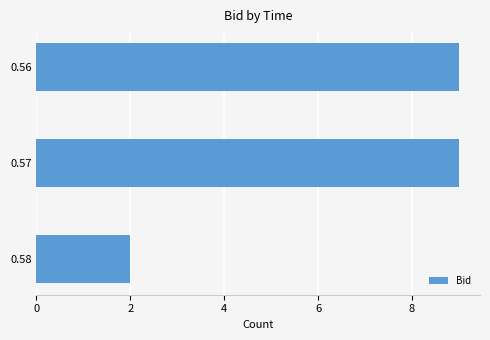

Reading bottom to top, list all the values displayed in this chart.

0.58=2	0.57=9	0.56=9